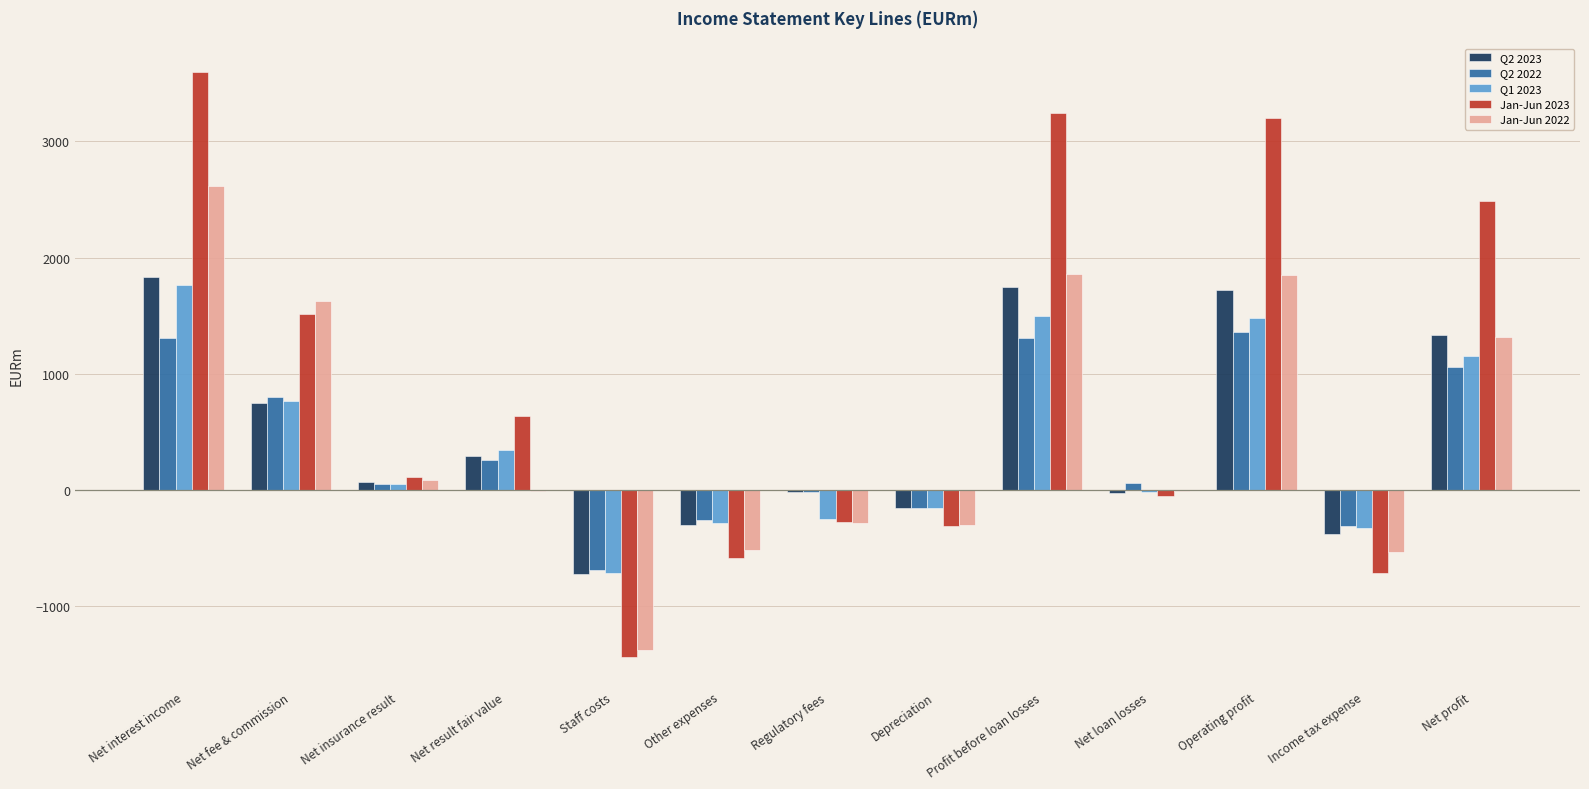

Which series has the largest range (max minus min)?

Jan-Jun 2023